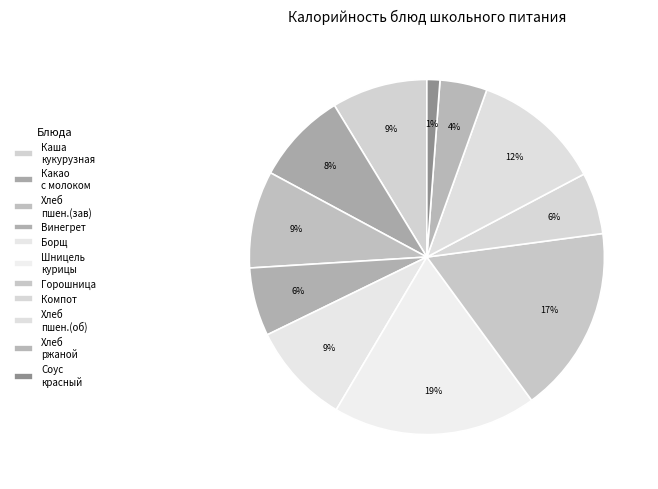

Is it true that Горошница is 17% of the pie?

True